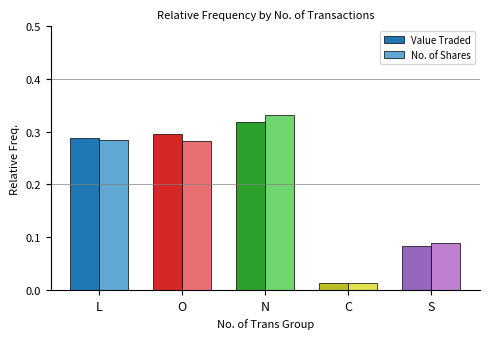

The Value Traded series shows 0.3 at N. True or false?

True